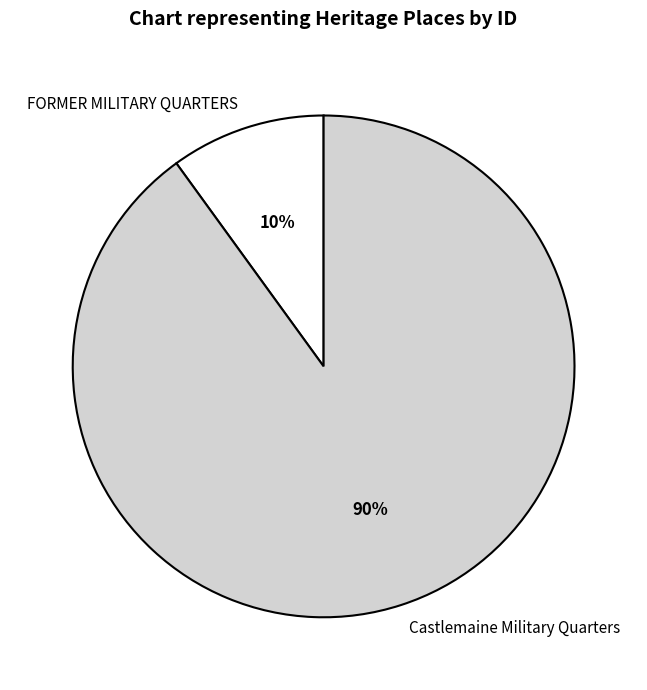

Between FORMER MILITARY QUARTERS and Castlemaine Military Quarters, which is larger?

Castlemaine Military Quarters